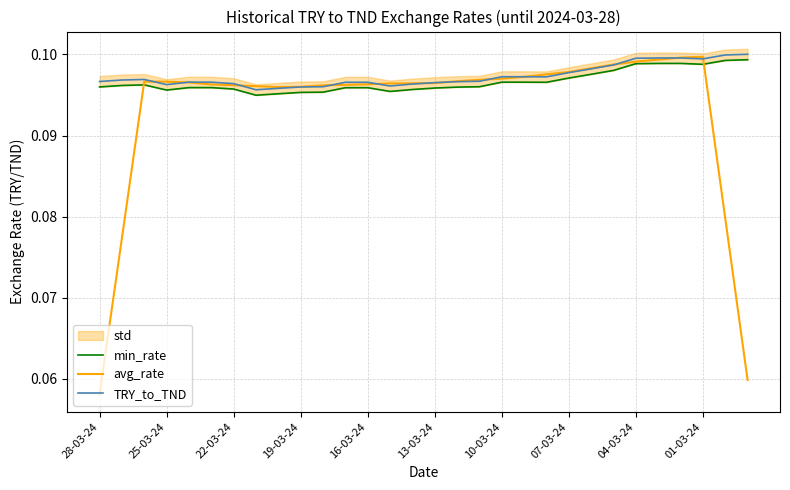

What is the greatest value displayed?

0.1